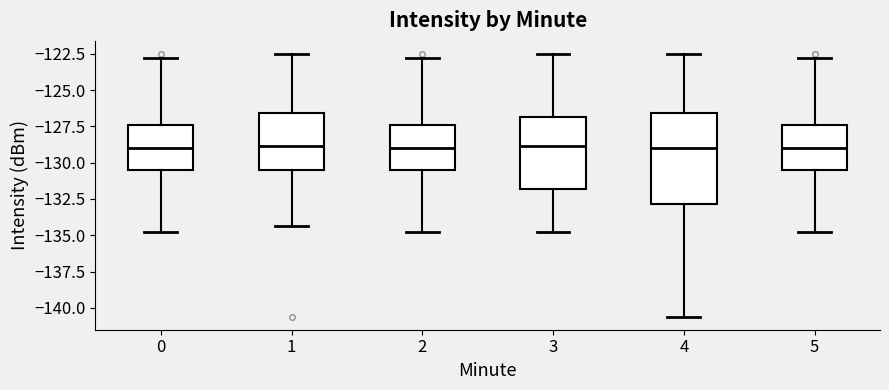

Which box is the tallest, from its lower edge to its upper edge?

4